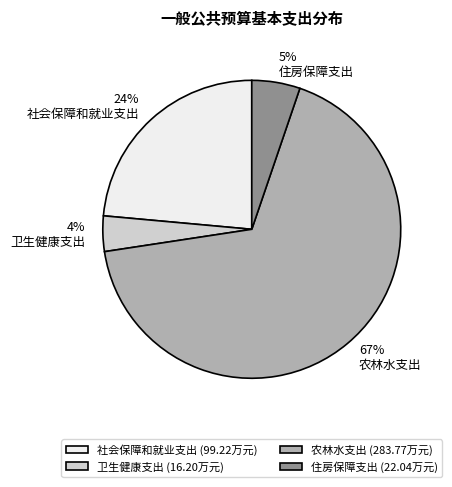

To the nearest percent, what percentage of the pie is 社会保障和就业支出?

24%